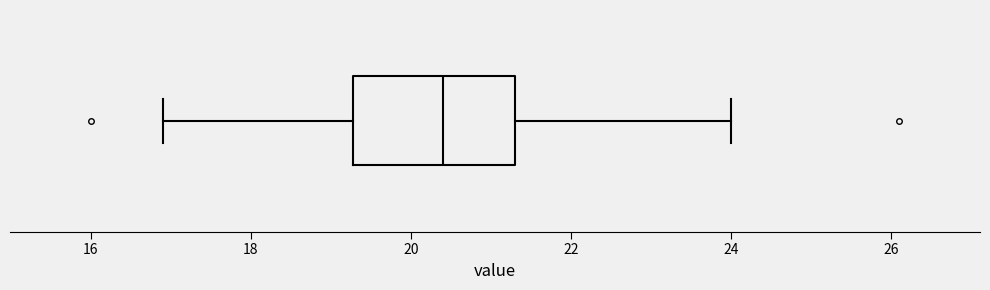

Where does the right whisker of the box end on the x-axis? The values are not printed on the chart, so give them approximately, as read against the axis.

24.0